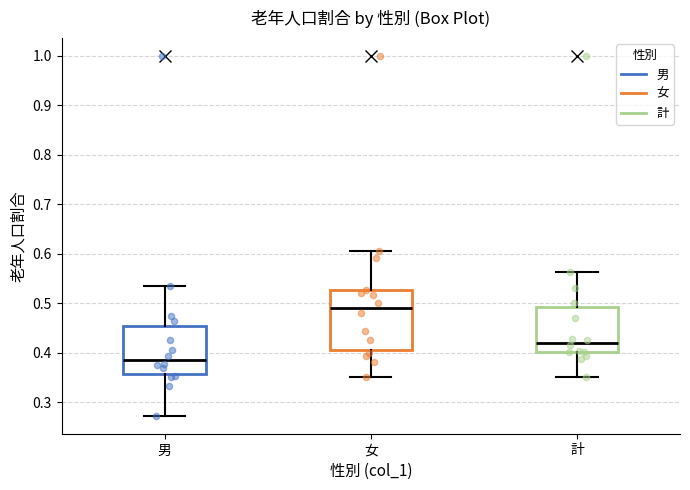

Which box is the tallest, from its lower edge to its upper edge?

女